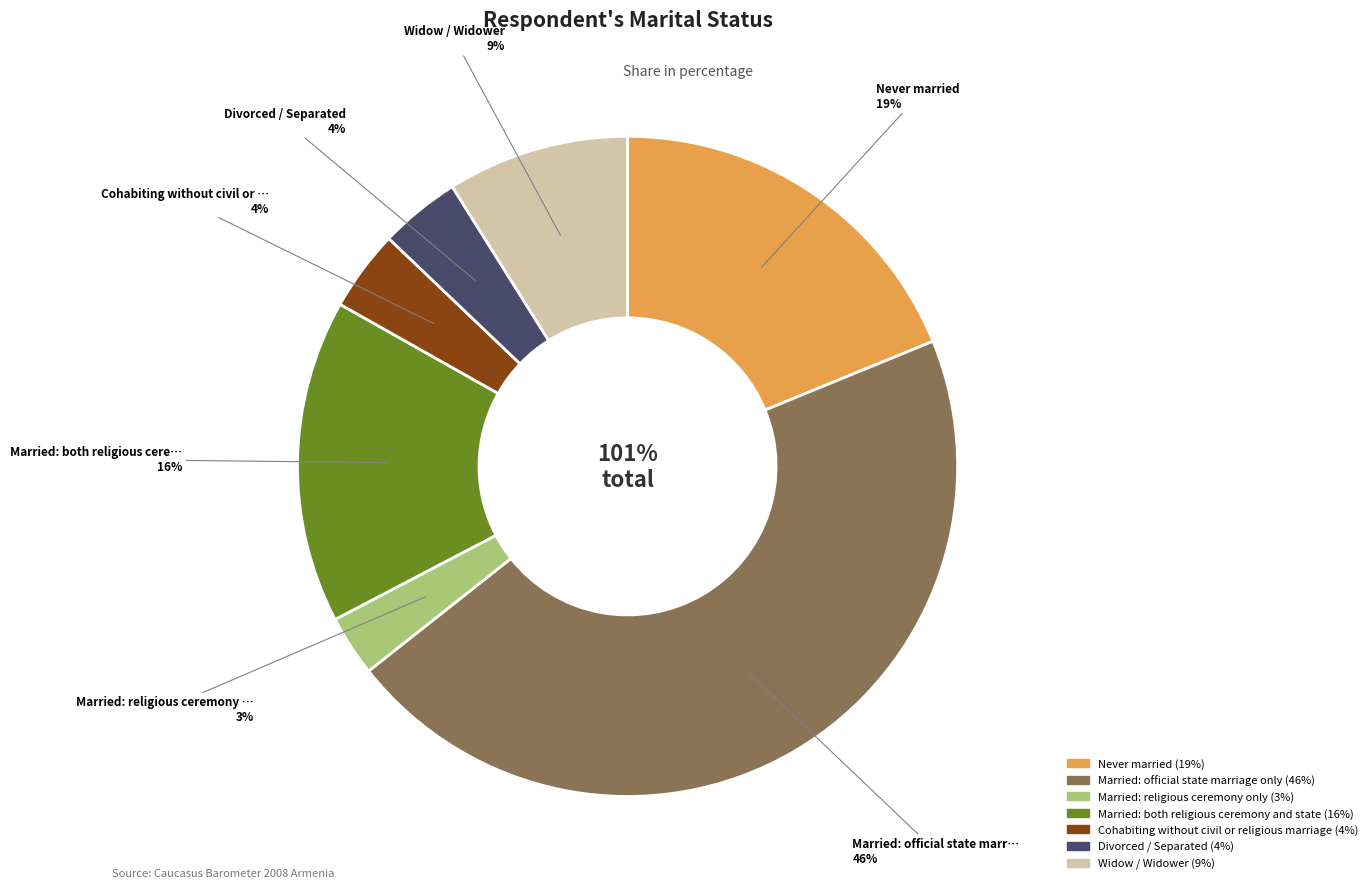

Which has a higher value, Married: official state marriage only or Divorced / Separated?

Married: official state marriage only